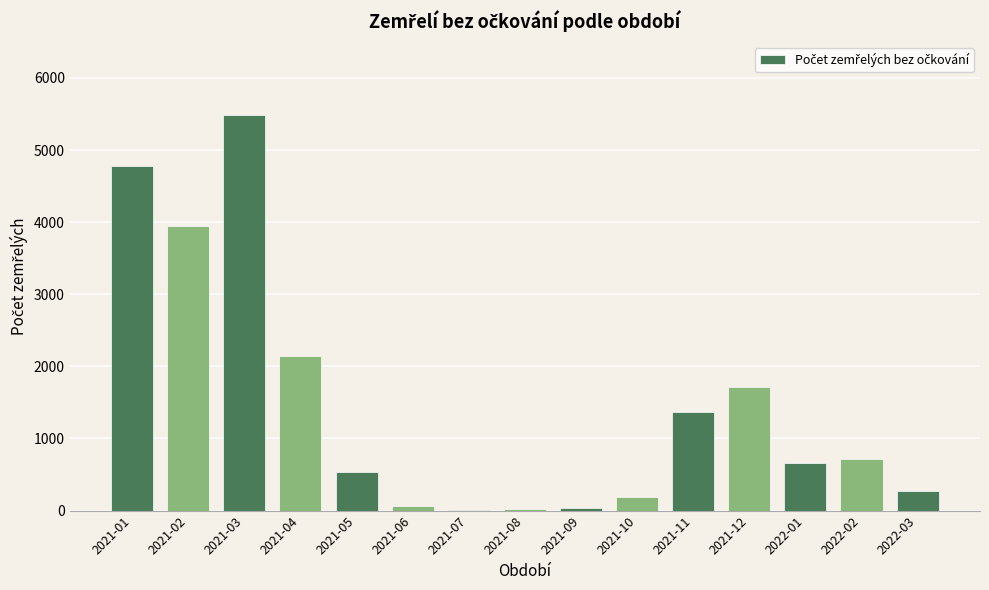

At which category does the chart reach its peak across all series?

2021-03